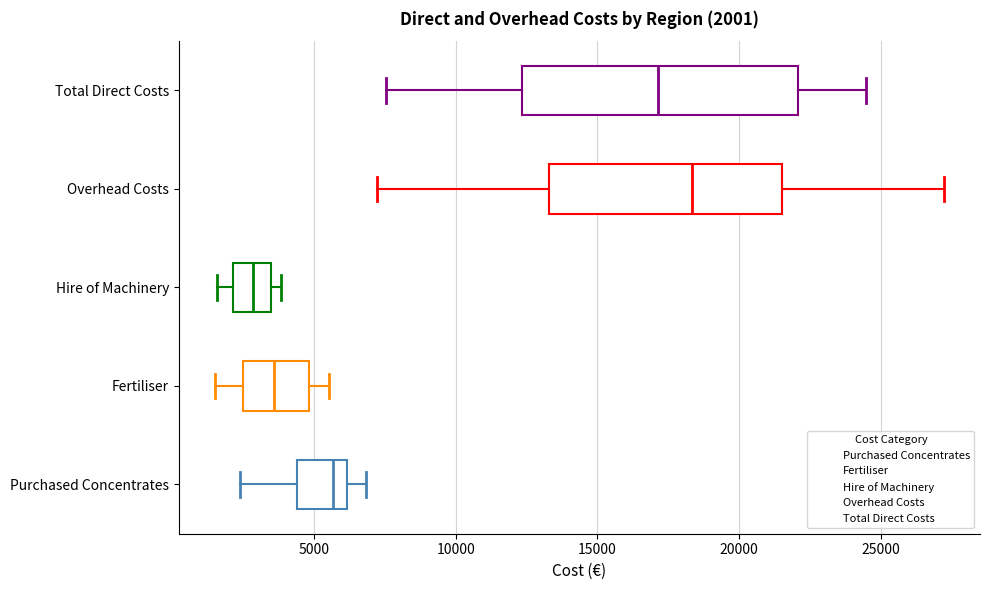

Which box has the furthest to the right median line?

Overhead Costs